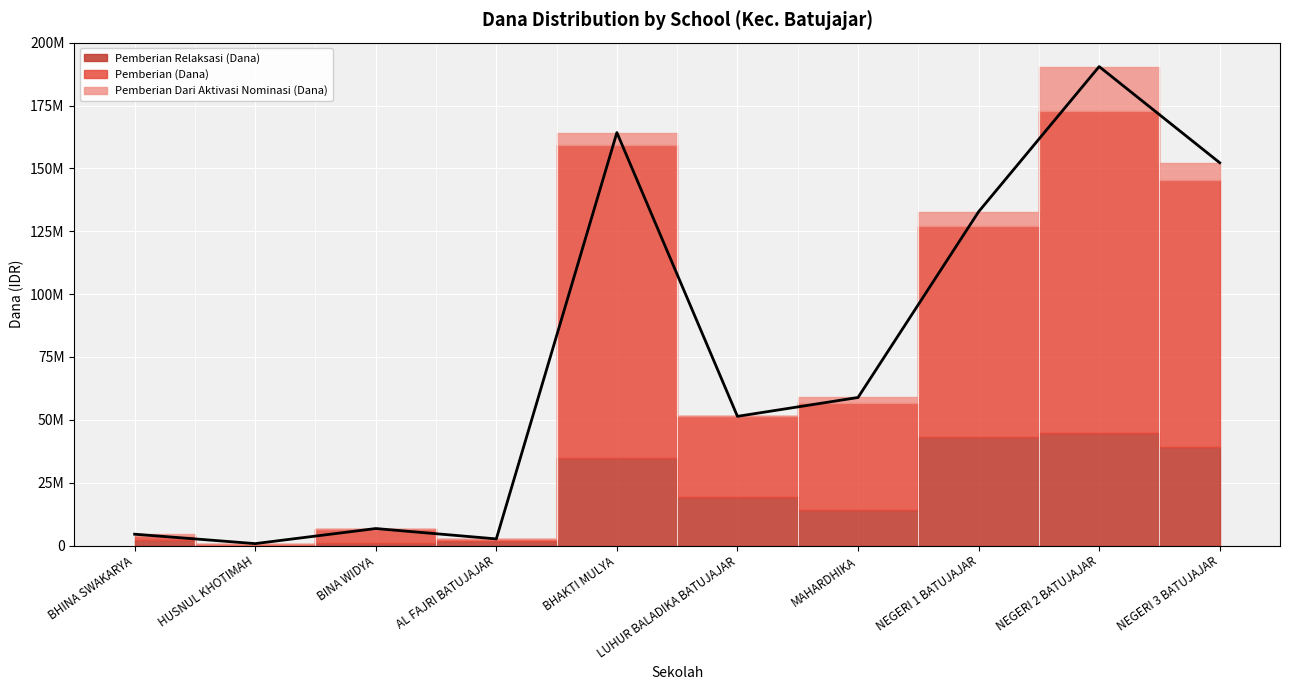

Is it true that Pemberian Relaksasi (Dana) equals 65744782 at SMP NEGERI 1 BATUJAJAR?

False